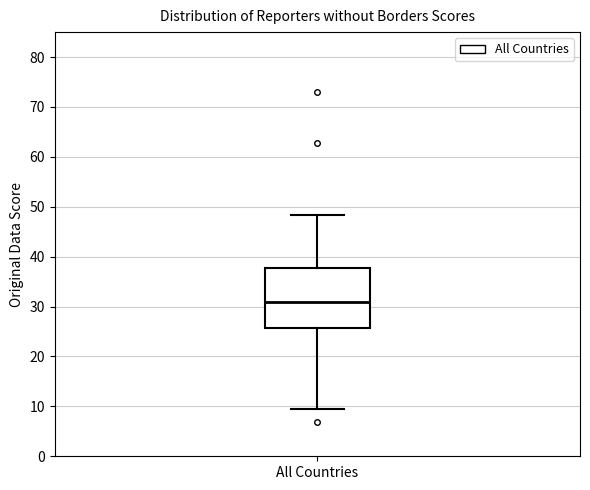

Read this box plot against the y-axis: the position of the median line, the range covered by the box, and the ends of both whiskers. The values are not printed on the chart, so give them approximately, as read against the axis.

median 31, box 26 to 38, whiskers 9 to 48